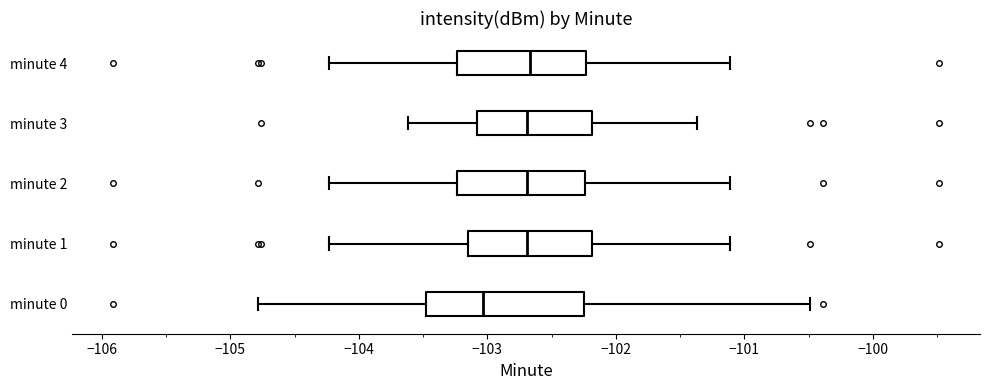

Which box is the widest, from its left edge to its right edge?

minute 0